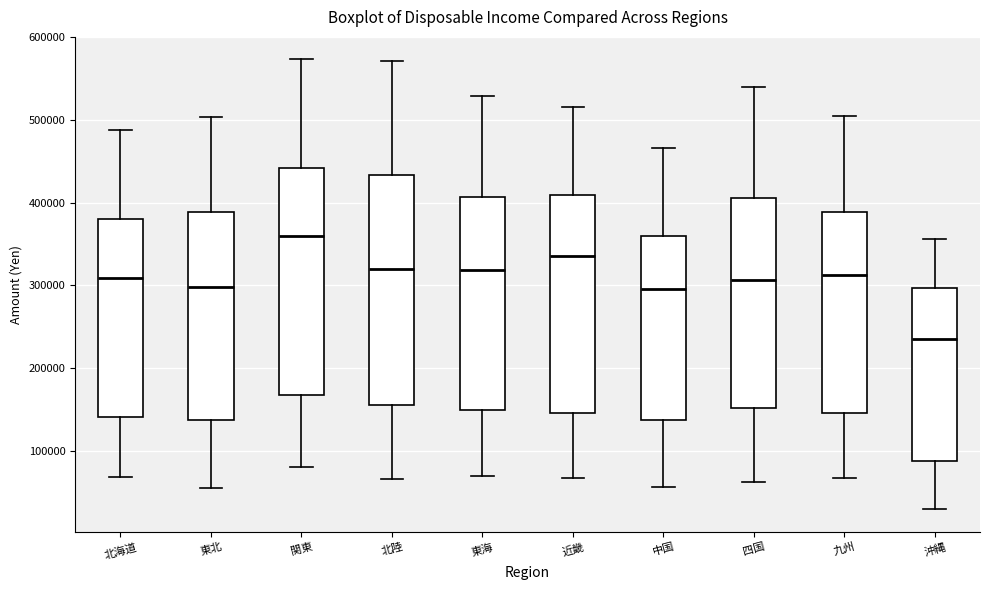

Reading left to right, transcribe this box plot: for each box, give where its median line is, the range the box spans, and where its two whiskers end, as read against the y-axis. The values are not printed on the chart, so give them approximately, as read against the axis.

北海道: median 310000, box 140000 to 380000, whiskers 70000 to 490000
東北: median 300000, box 140000 to 390000, whiskers 60000 to 500000
関東: median 360000, box 170000 to 440000, whiskers 80000 to 570000
北陸: median 320000, box 150000 to 430000, whiskers 70000 to 570000
東海: median 320000, box 150000 to 410000, whiskers 70000 to 530000
近畿: median 330000, box 140000 to 410000, whiskers 70000 to 520000
中国: median 300000, box 140000 to 360000, whiskers 60000 to 470000
四国: median 310000, box 150000 to 410000, whiskers 60000 to 540000
九州: median 310000, box 150000 to 390000, whiskers 70000 to 500000
沖縄: median 240000, box 90000 to 300000, whiskers 30000 to 360000